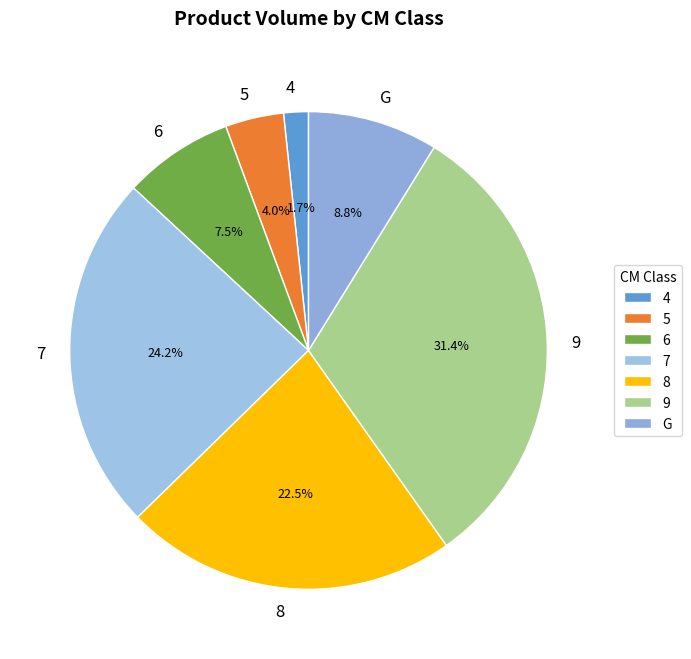

To the nearest percent, what is the difference between the largest and smallest slice percentages?

30%